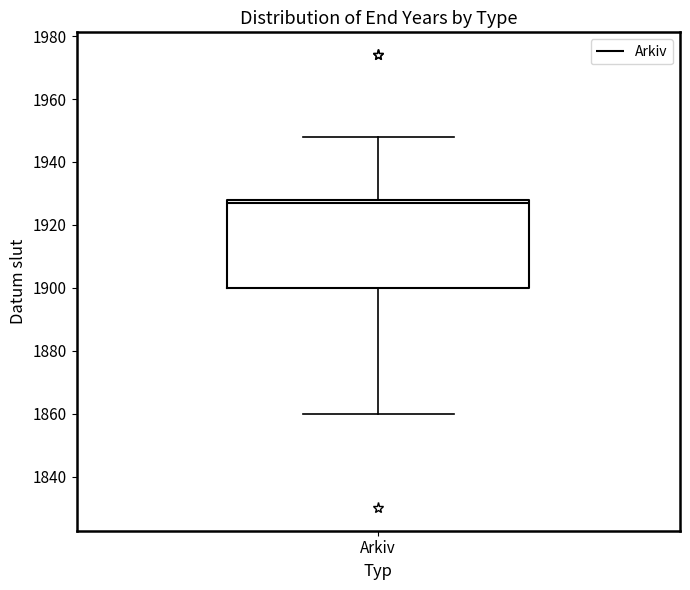

Where does the lower whisker of the box for Arkiv end on the y-axis? The values are not printed on the chart, so give them approximately, as read against the axis.

1860